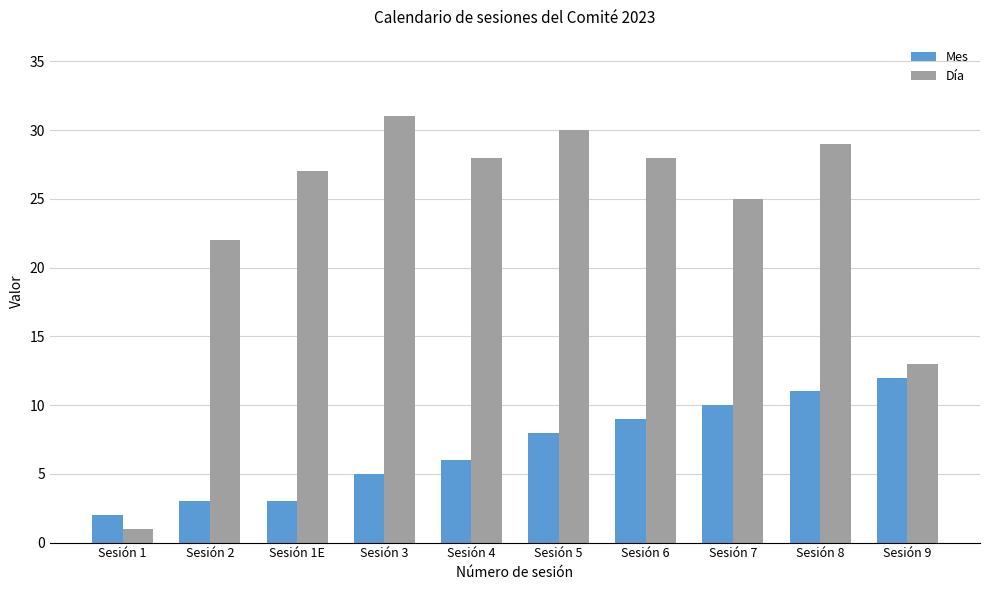

What are all the series names shown in the legend?

Mes, Día